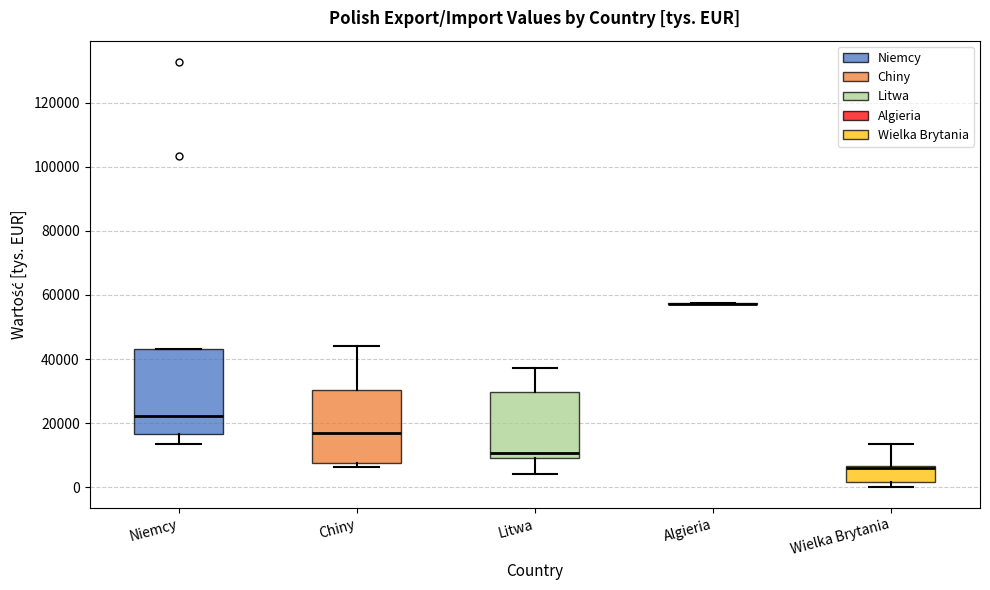

Which box is the tallest, from its lower edge to its upper edge?

Niemcy